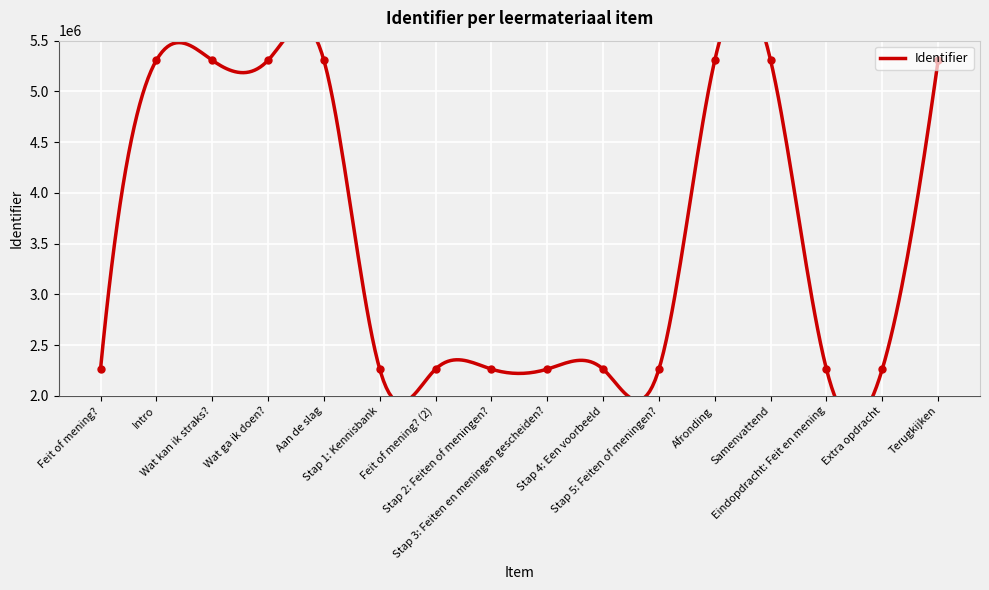

The value at Stap 4: Een voorbeeld is 2263493. True or false?

True